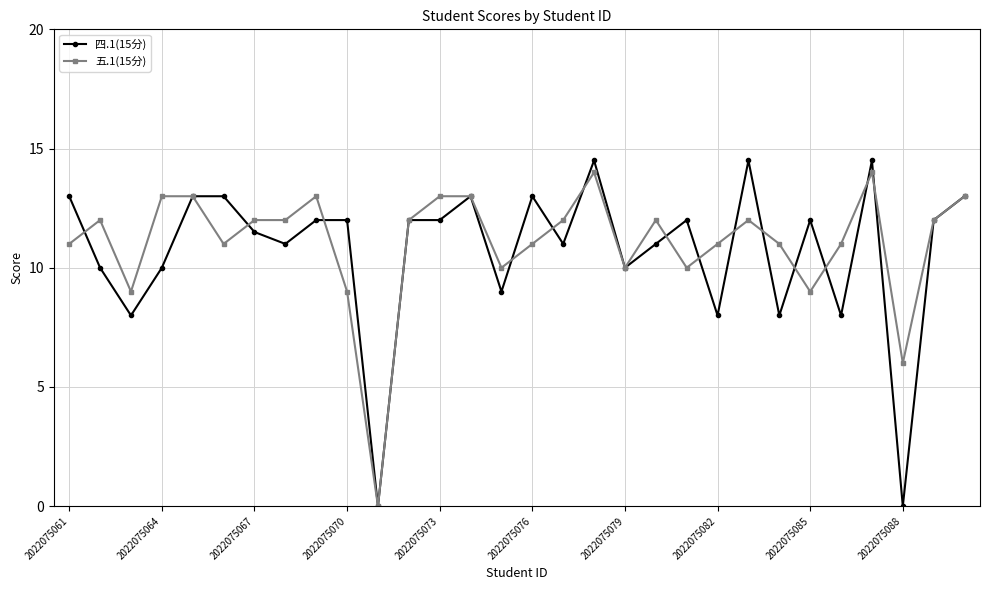

True or false: 四.1(15分) has more than 2 interior local peaks.

True